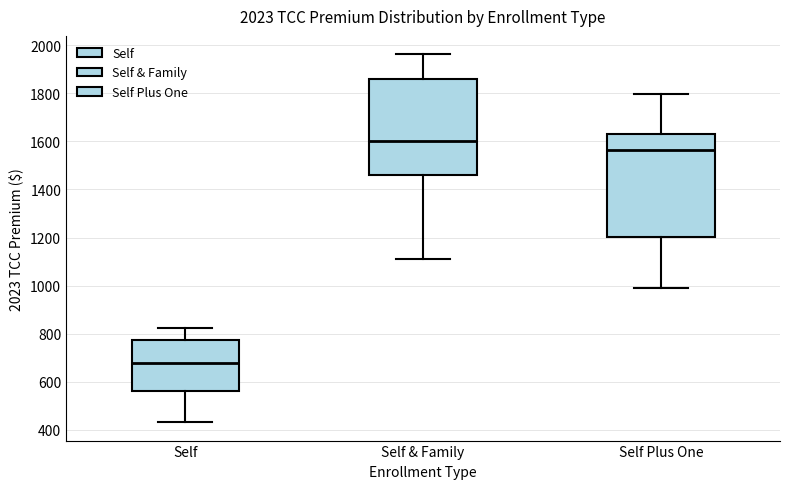

Reading left to right, read every box against the y-axis: the position of its median line, the range the box covers, and the ends of its whiskers. The values are not printed on the chart, so give them approximately, as read against the axis.

Self: median 680, box 560 to 780, whiskers 440 to 820
Self & Family: median 1600, box 1460 to 1860, whiskers 1120 to 1960
Self Plus One: median 1560, box 1200 to 1640, whiskers 1000 to 1800